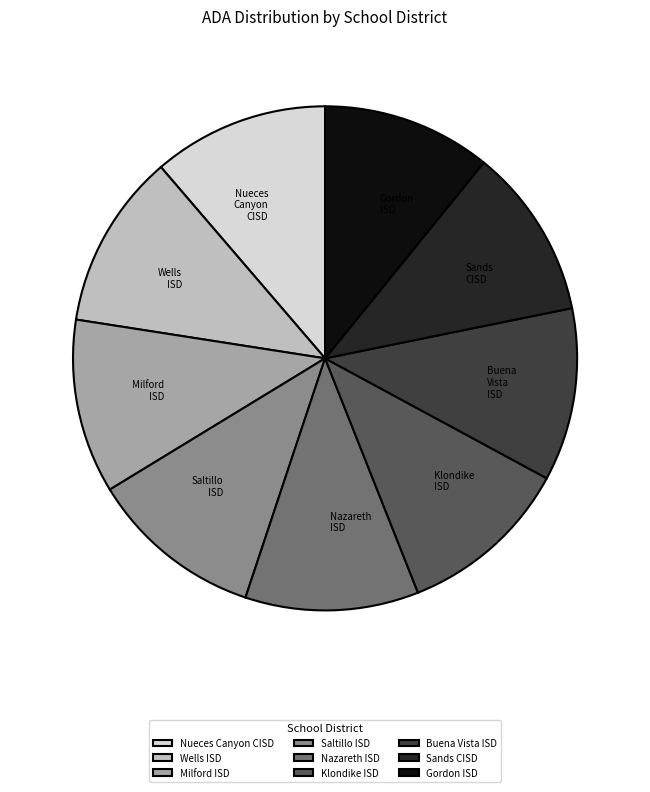

Is Milford ISD the majority of the pie?

No